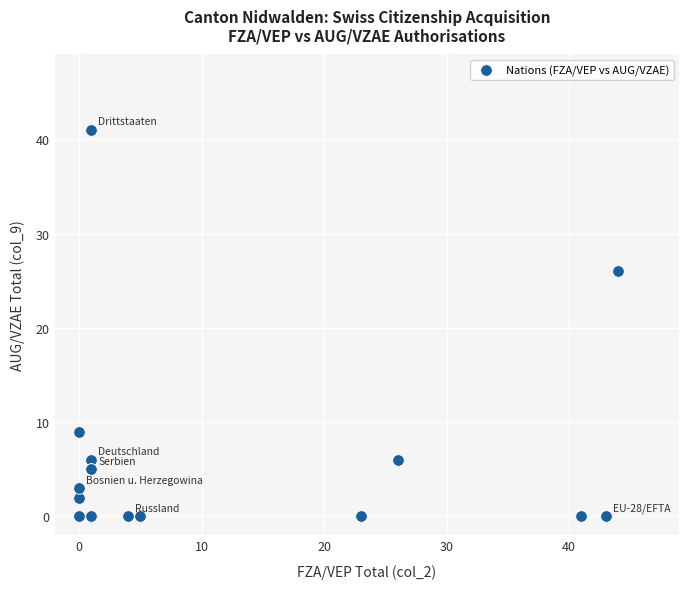

What Y value in the scatter plot is closest to 20?

26